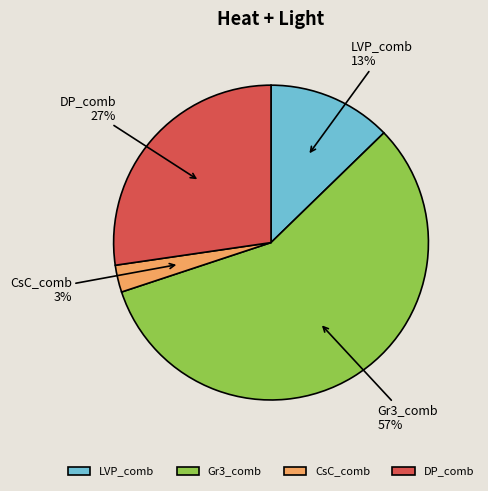

What is the majority slice?

Gr3_comb